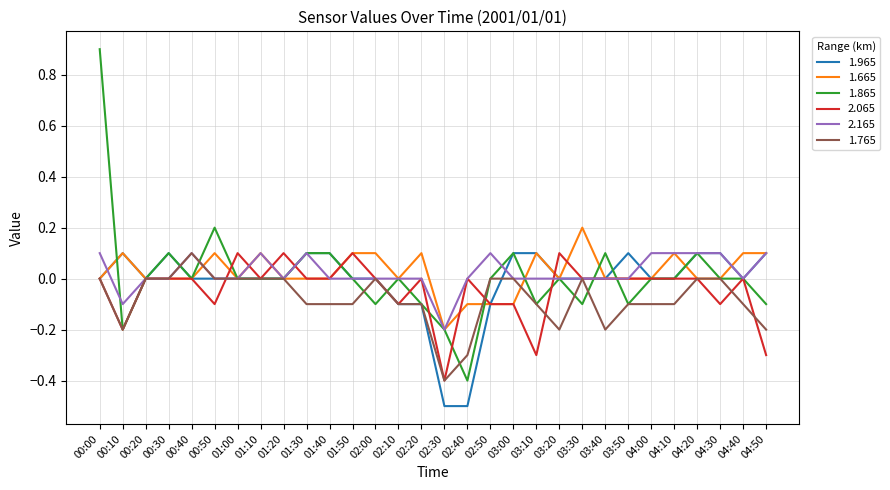

The value of 1.765 at 04:30 is -0.2. True or false?

False